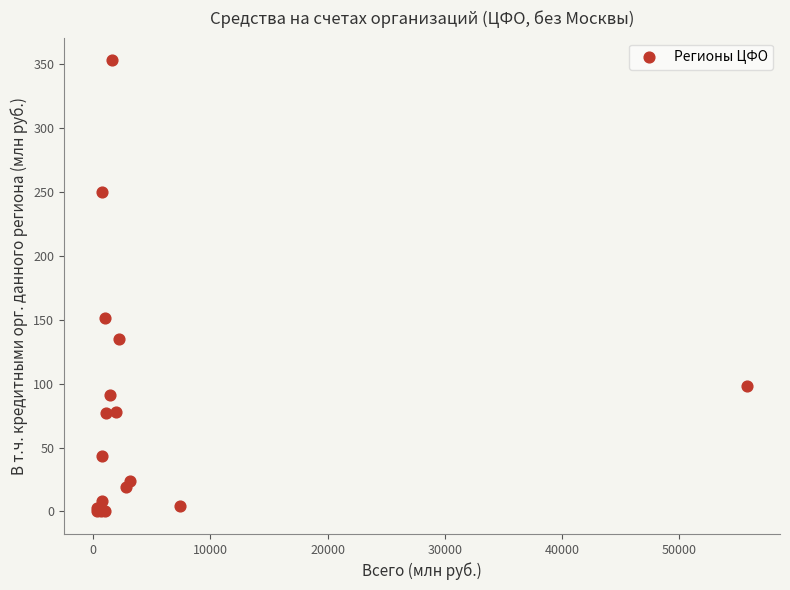

What Y value in the scatter plot is closest to 176?

151